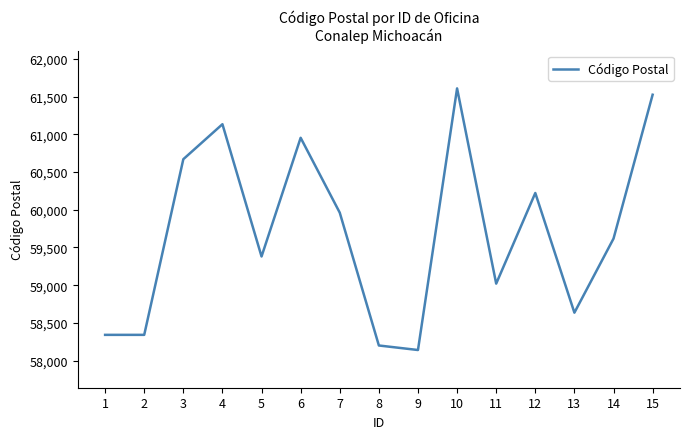

True or false: there are more than 2 points higher than both neighbors.

True